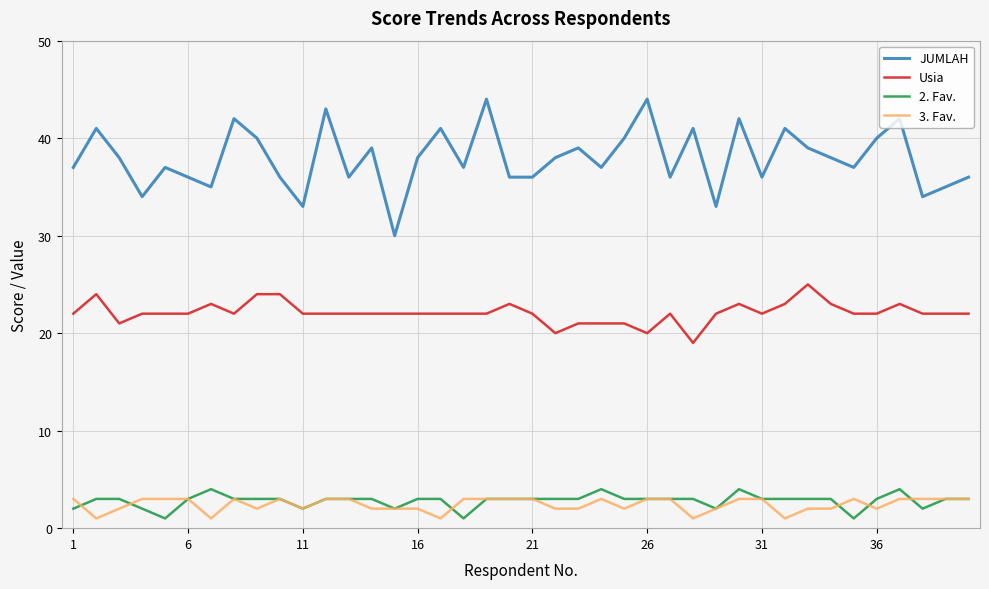

Which series has the widest spread of values?

JUMLAH